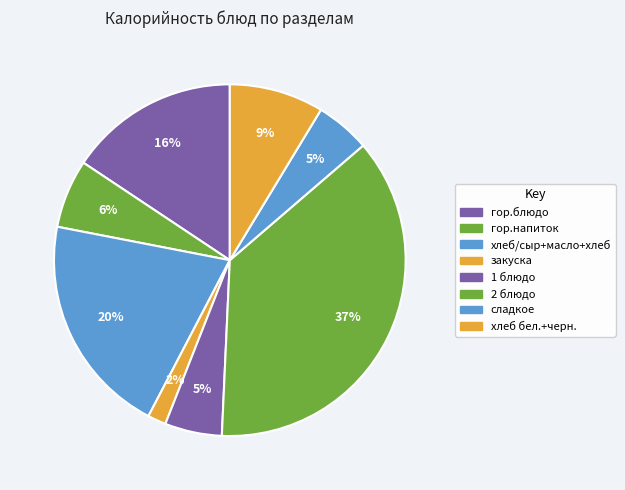

How many segments does this pie chart have?

8